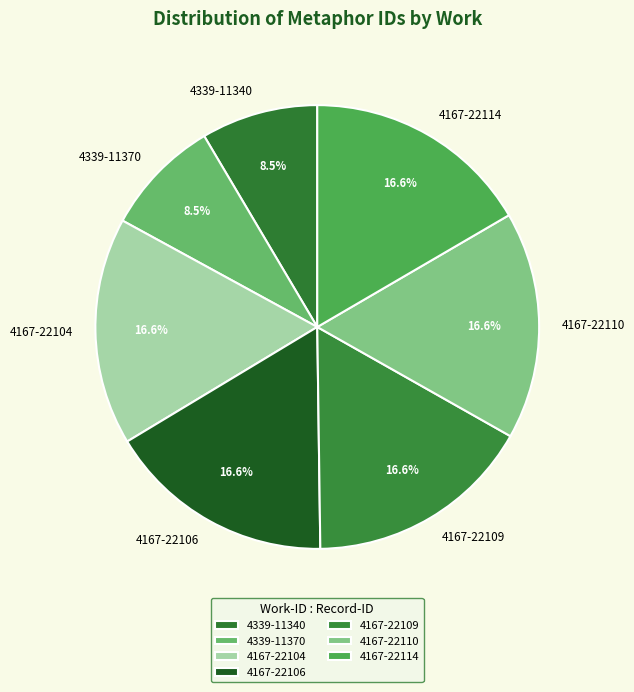

Is there any slice that represents more than half of the pie?

No